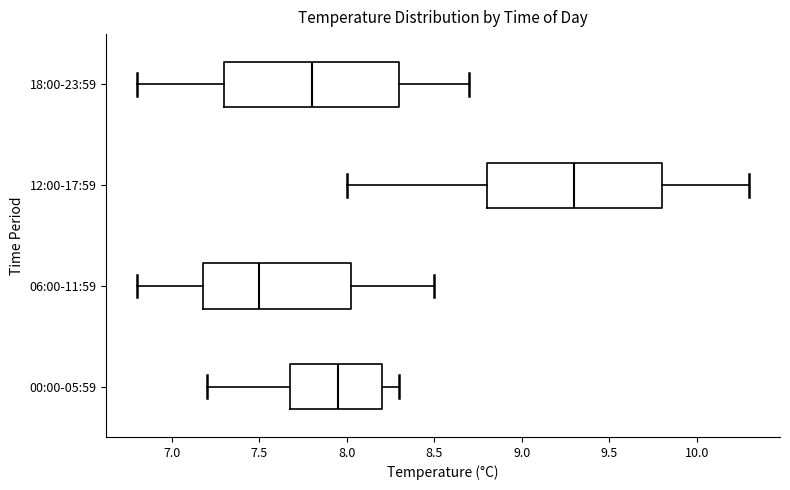

Reading bottom to top, transcribe this box plot: for each box, give where its median line is, the range the box spans, and where its two whiskers end, as read against the x-axis. The values are not printed on the chart, so give them approximately, as read against the axis.

00:00-05:59: median 7.95, box 7.70 to 8.20, whiskers 7.20 to 8.30
06:00-11:59: median 7.50, box 7.20 to 8.05, whiskers 6.80 to 8.50
12:00-17:59: median 9.30, box 8.80 to 9.80, whiskers 8.00 to 10.30
18:00-23:59: median 7.80, box 7.30 to 8.30, whiskers 6.80 to 8.70